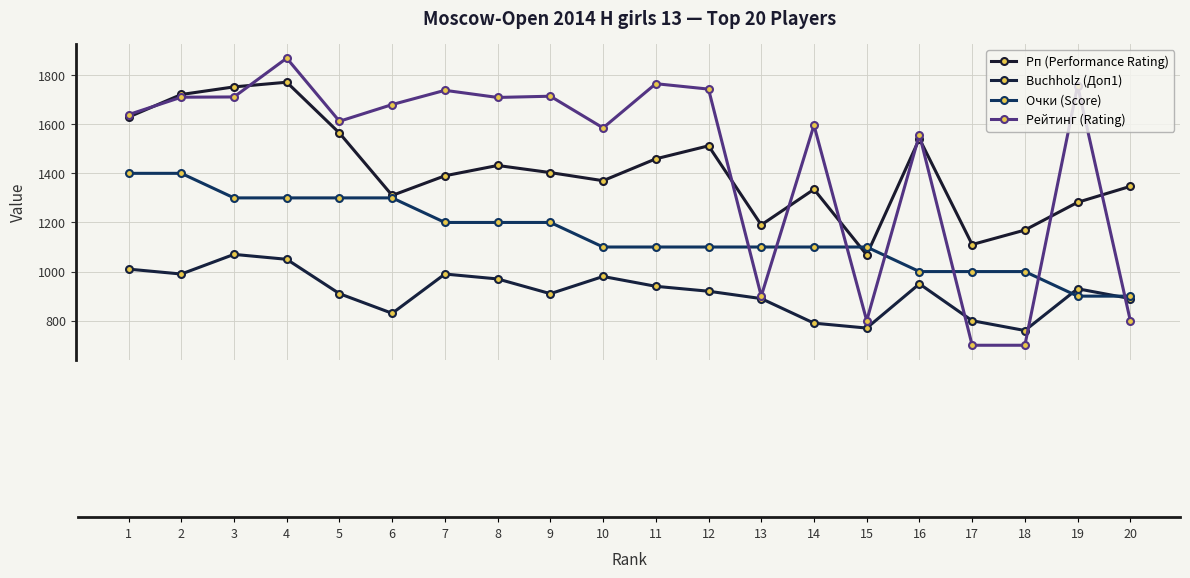

What is the sum of all Рп (Performance Rating) values?

28355